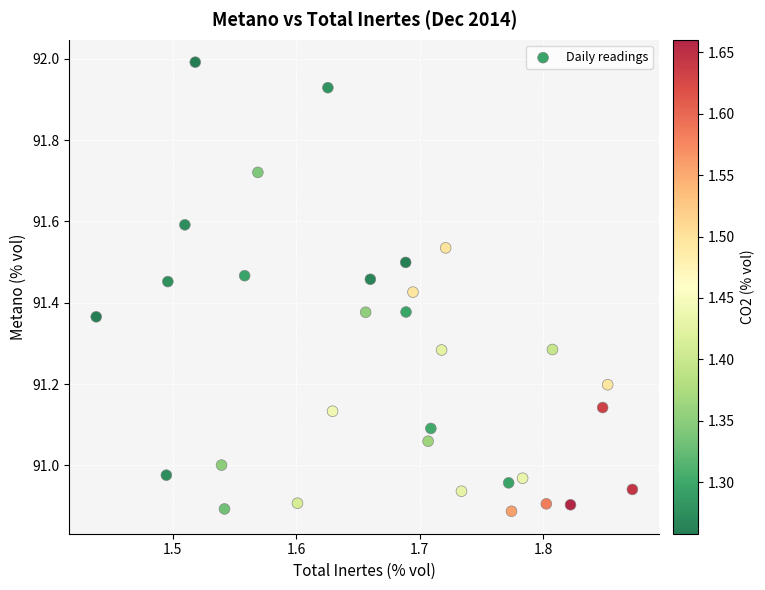

What is the range of X values (max minus min)?

0.4